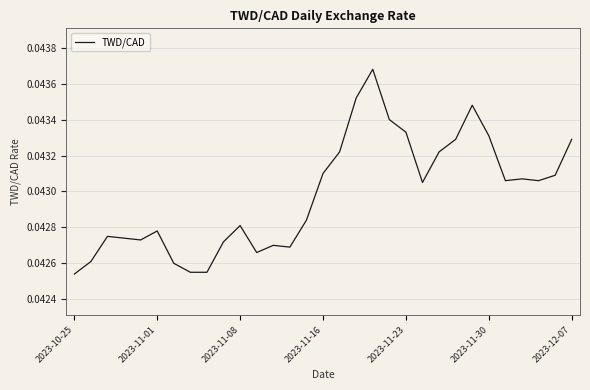

Does the chart have visible grid lines?

Yes